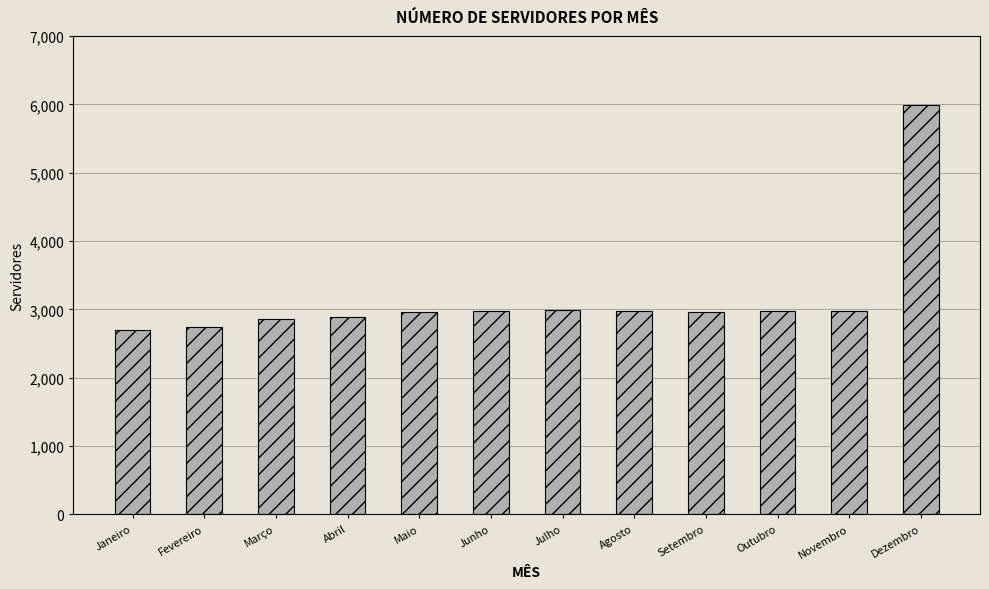

What is the label of the 1st bar from the right?

Dezembro